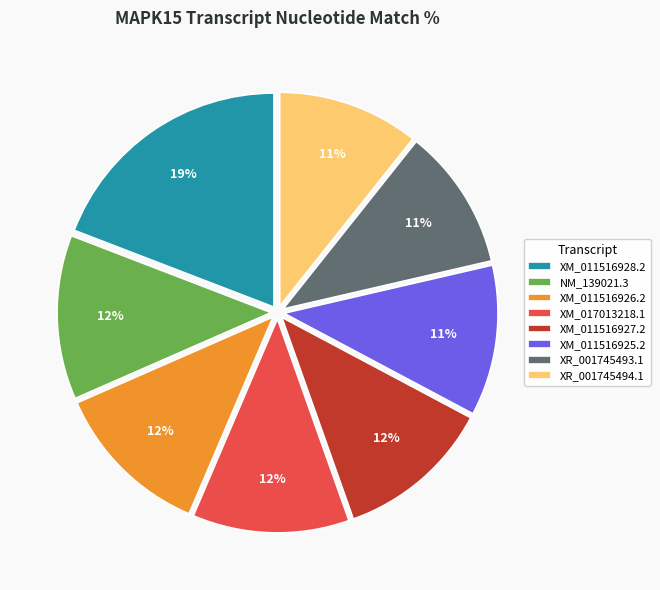

To the nearest percent, what is the difference between the XM_011516926.2 and XM_011516928.2 slice percentages?

7%